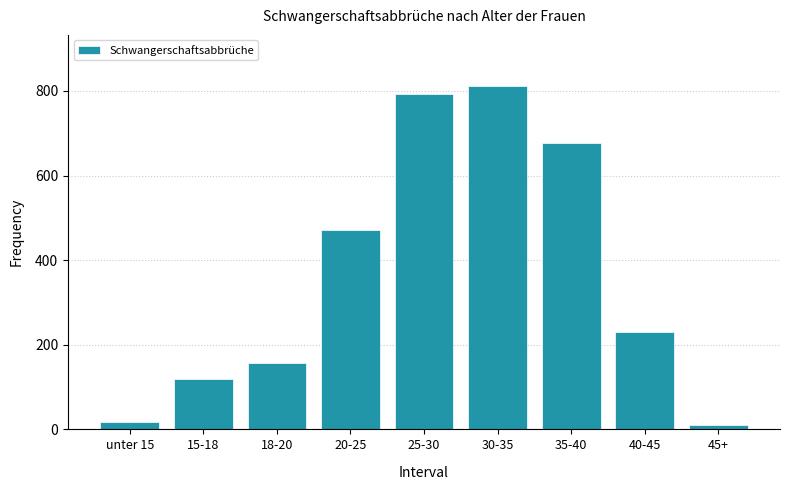

Reading right to left, extract all data points from this chart.

11	230	676	811	794	471	158	119	17